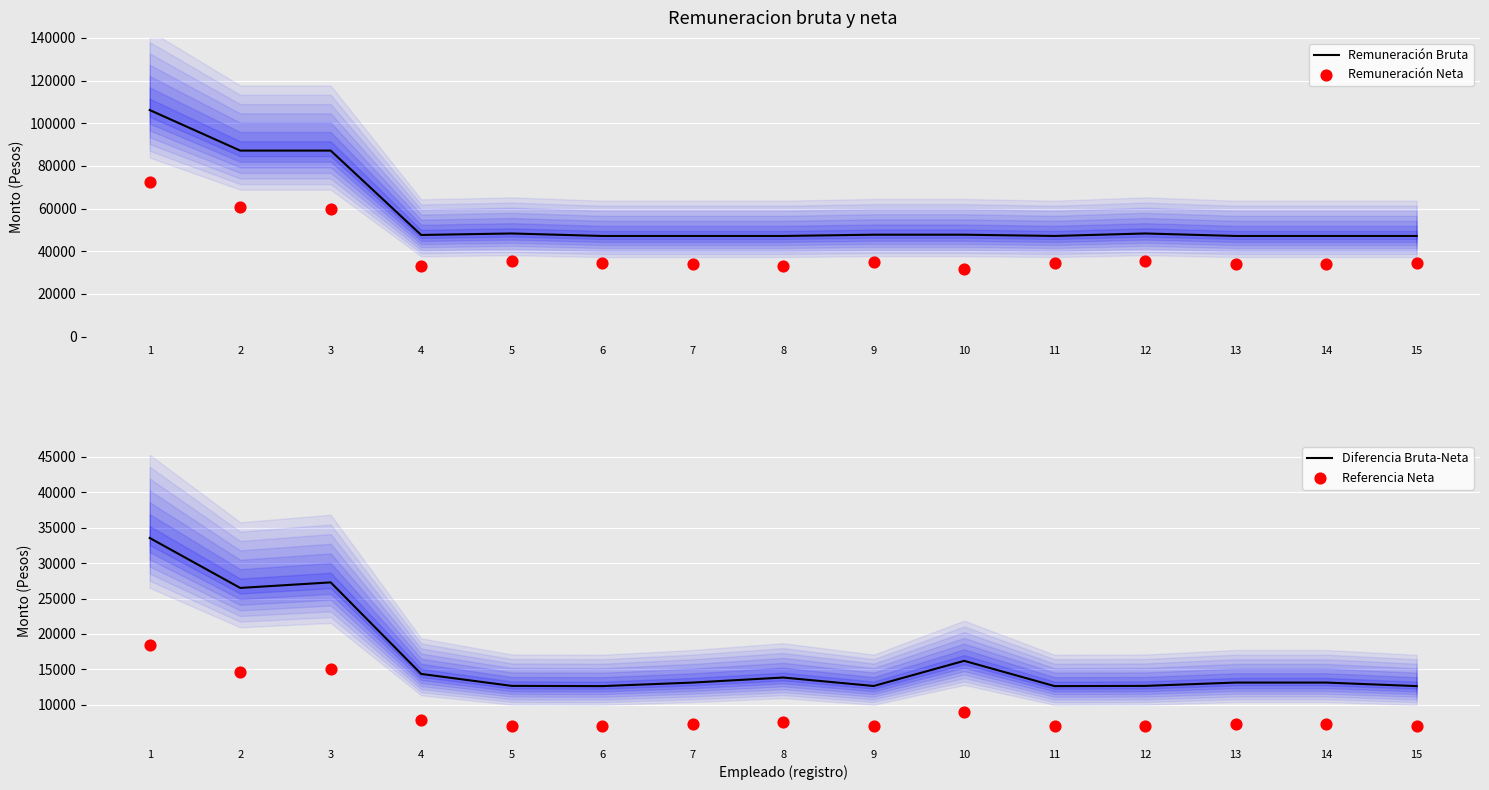

At how many categories does at least one series exceed 22646?

15